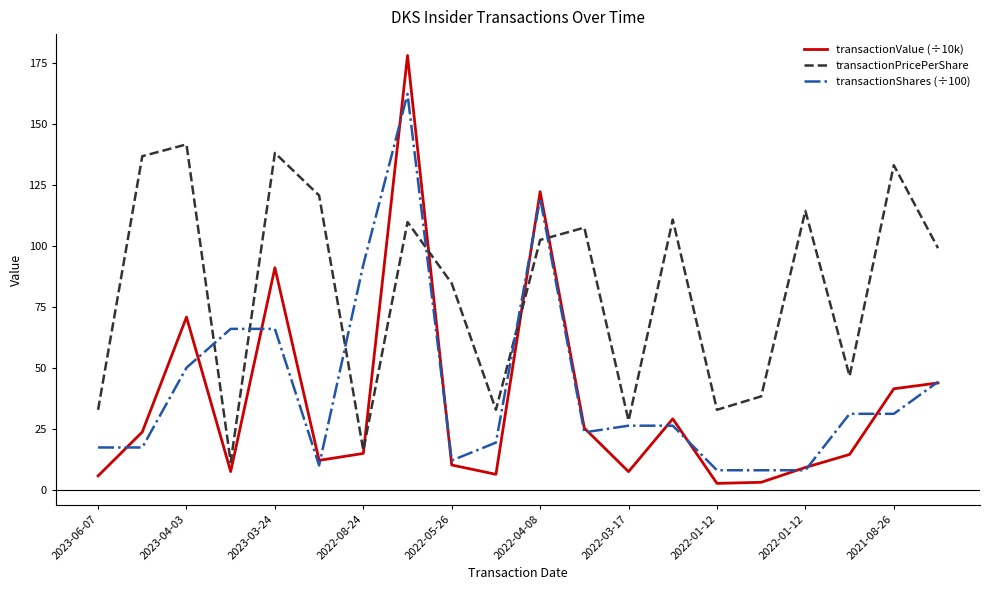

Which series has the largest range (max minus min)?

transactionValue (÷10k)